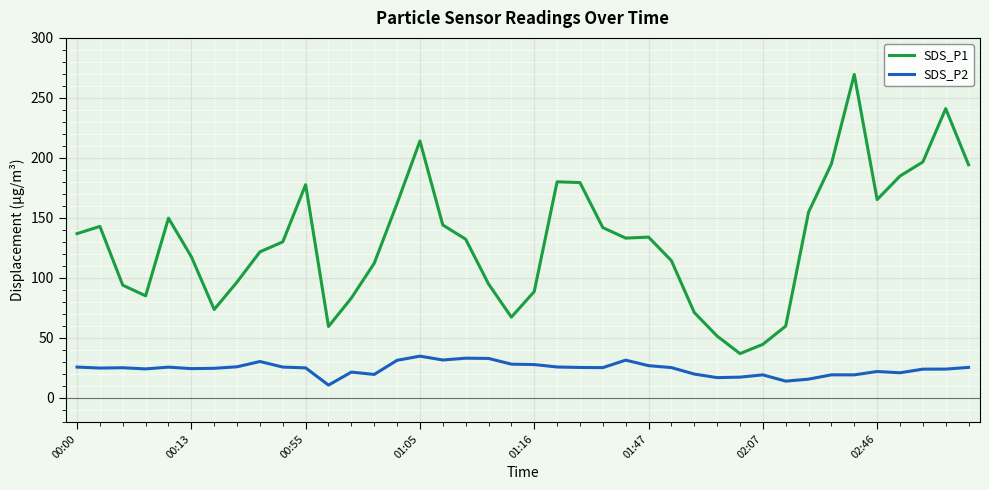

Does the chart display data point markers on the line(s)?

No